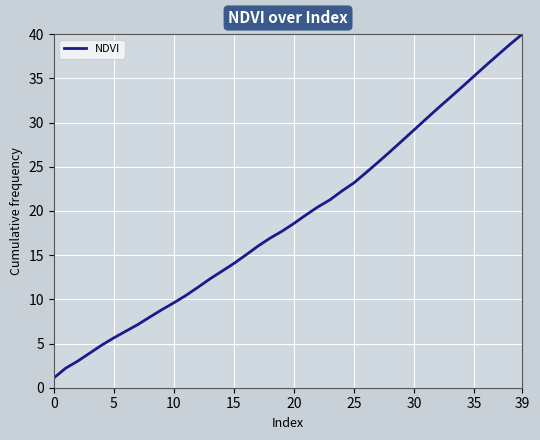

What is the difference between the maximum and minimum values?

38.9